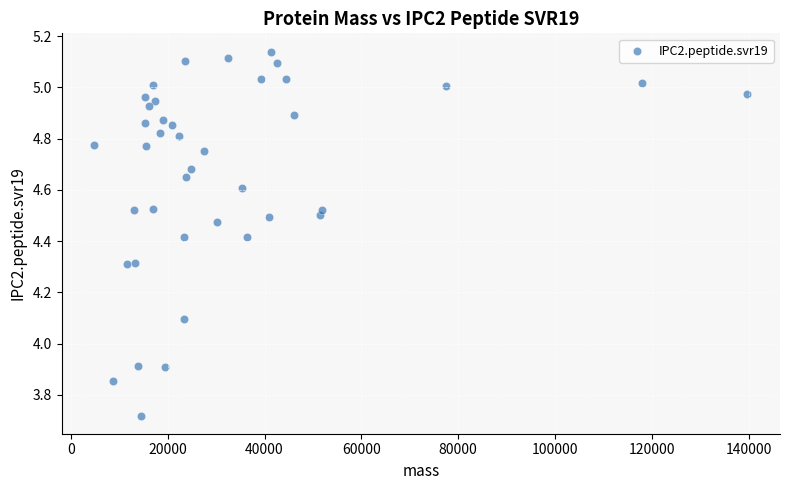

What is the range of X values (max minus min)?

134918.3